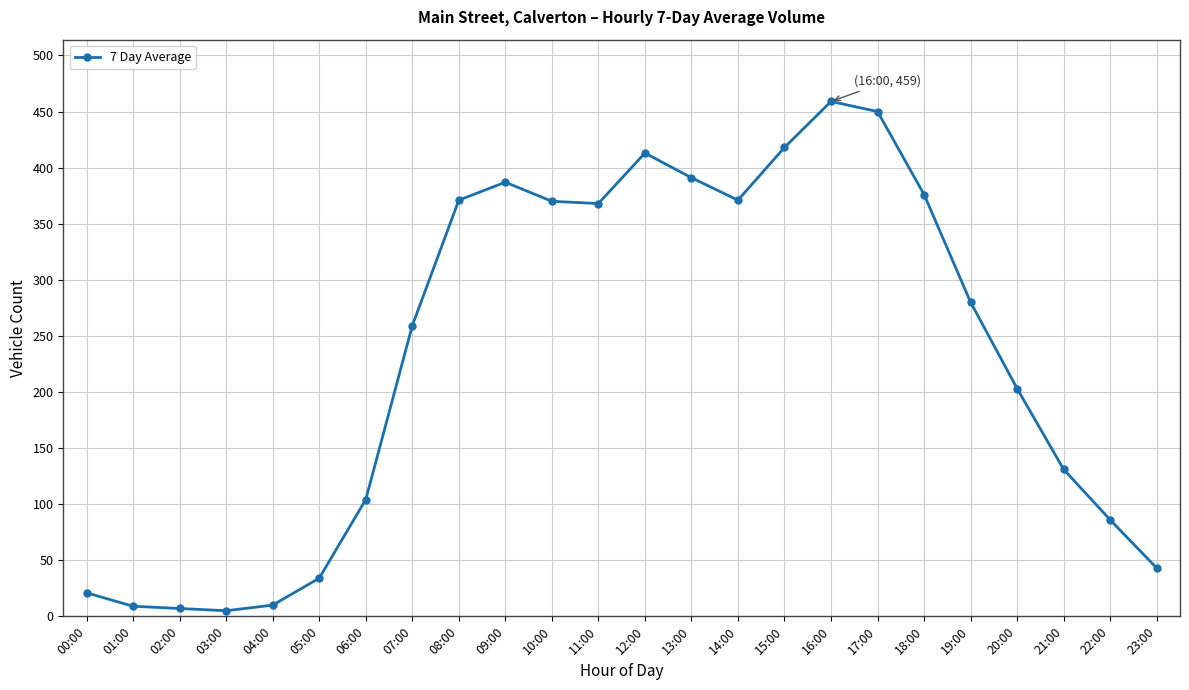

Between 22:00 and 18:00, which is larger?

18:00